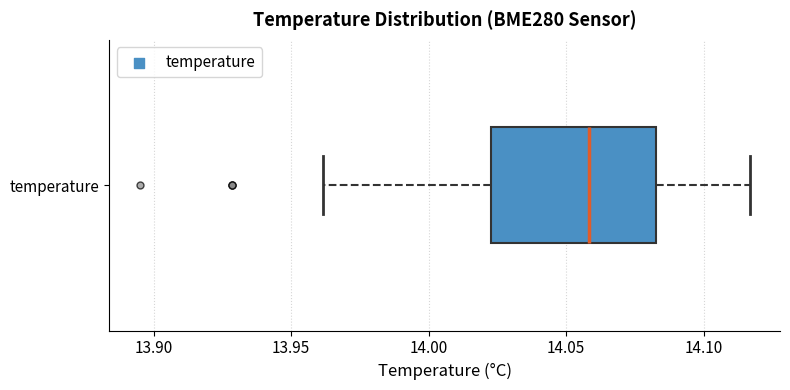

Where does the right whisker of the box for temperature end on the x-axis? The values are not printed on the chart, so give them approximately, as read against the axis.

14.115